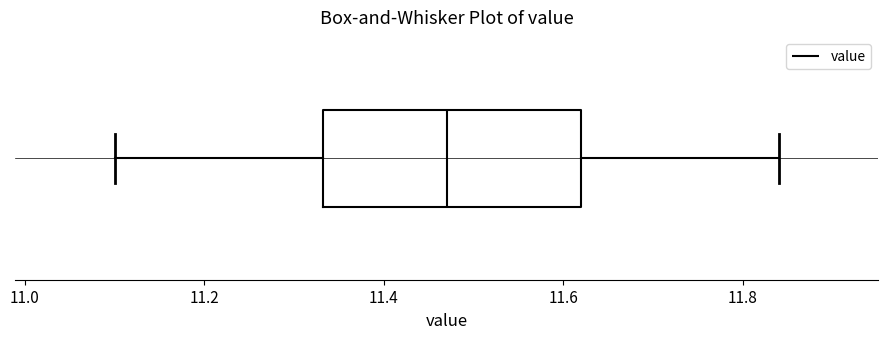

Read this box plot against the x-axis: the position of the median line, the range covered by the box, and the ends of both whiskers. The values are not printed on the chart, so give them approximately, as read against the axis.

median 11.48, box 11.34 to 11.62, whiskers 11.10 to 11.84